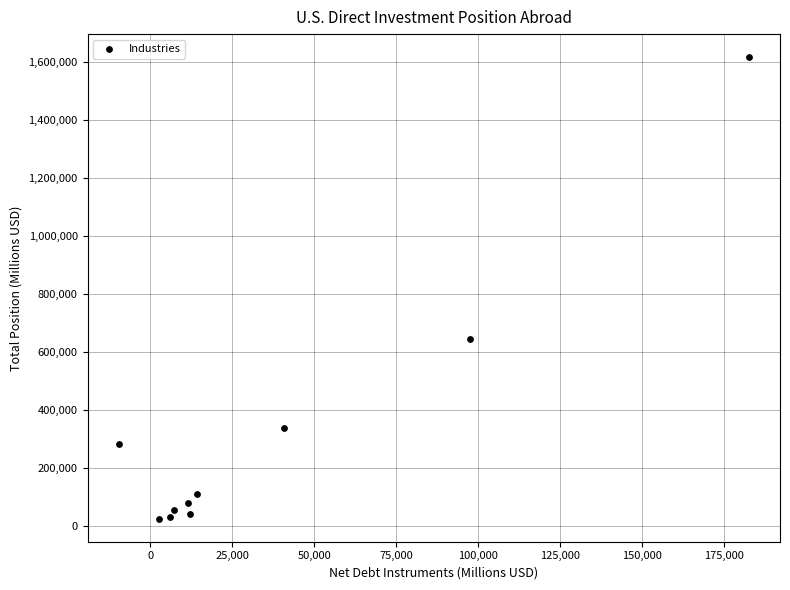

What is the range of Y values (max minus min)?

1590147